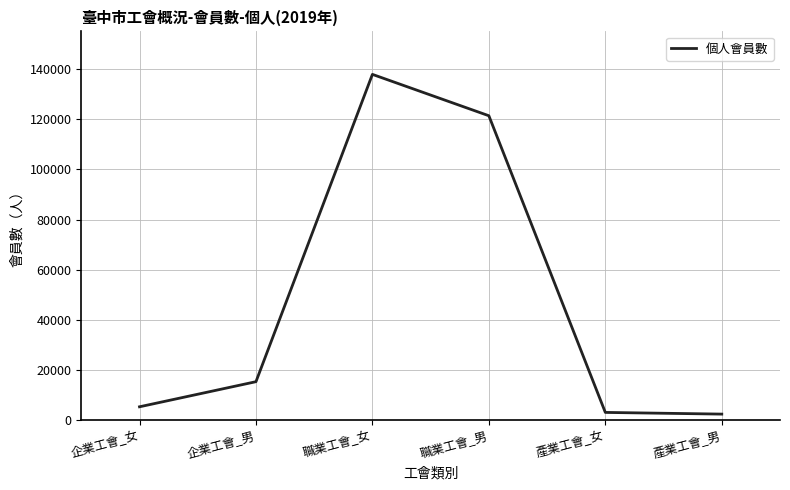

Reading right to left, list all the values displayed in this chart.

2420	3093	121371	137864	15345	5336